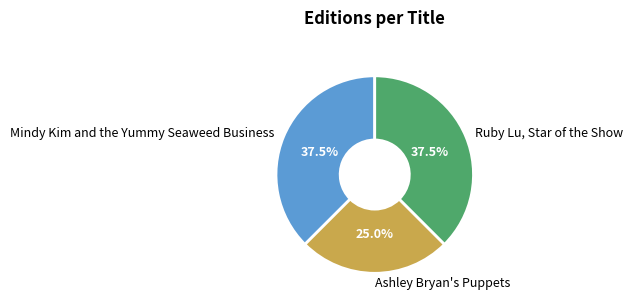

Which slice is the smallest?

Ashley Bryan's Puppets